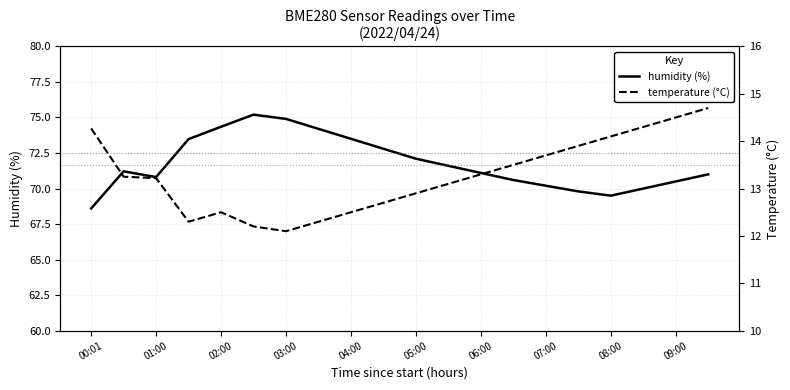

What is the maximum value for BME280 temperature?

14.7